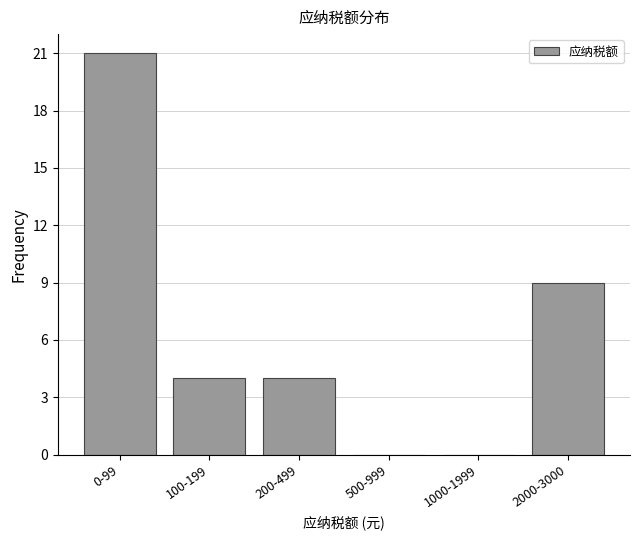

Reading left to right, list all the values displayed in this chart.

0-99=21	100-199=4	200-499=4	500-999=0	1000-1999=0	2000-3000=9